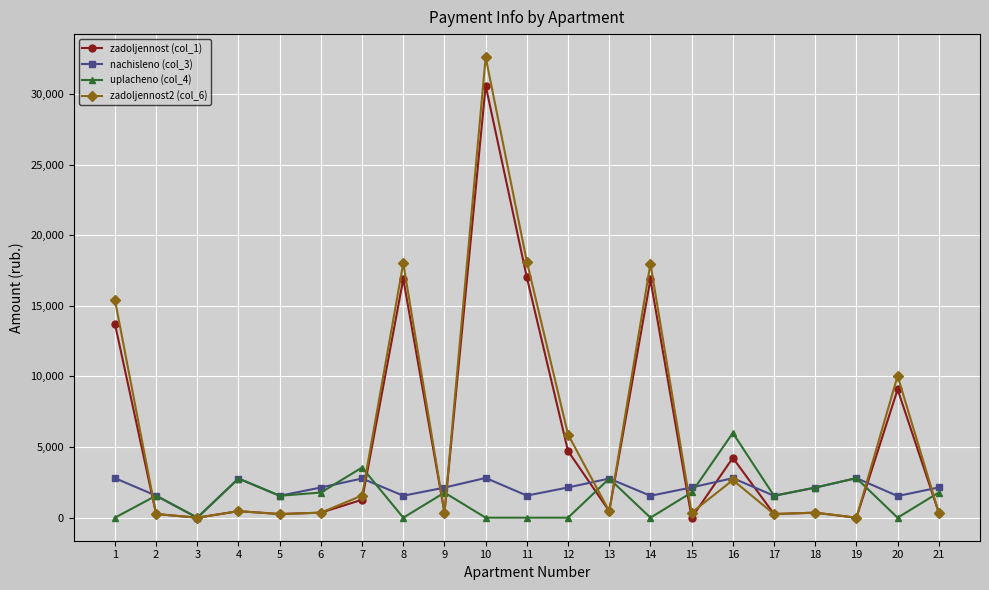

What is the difference between the zadoljennost (col_1) values at 2 and 10?

30332.1